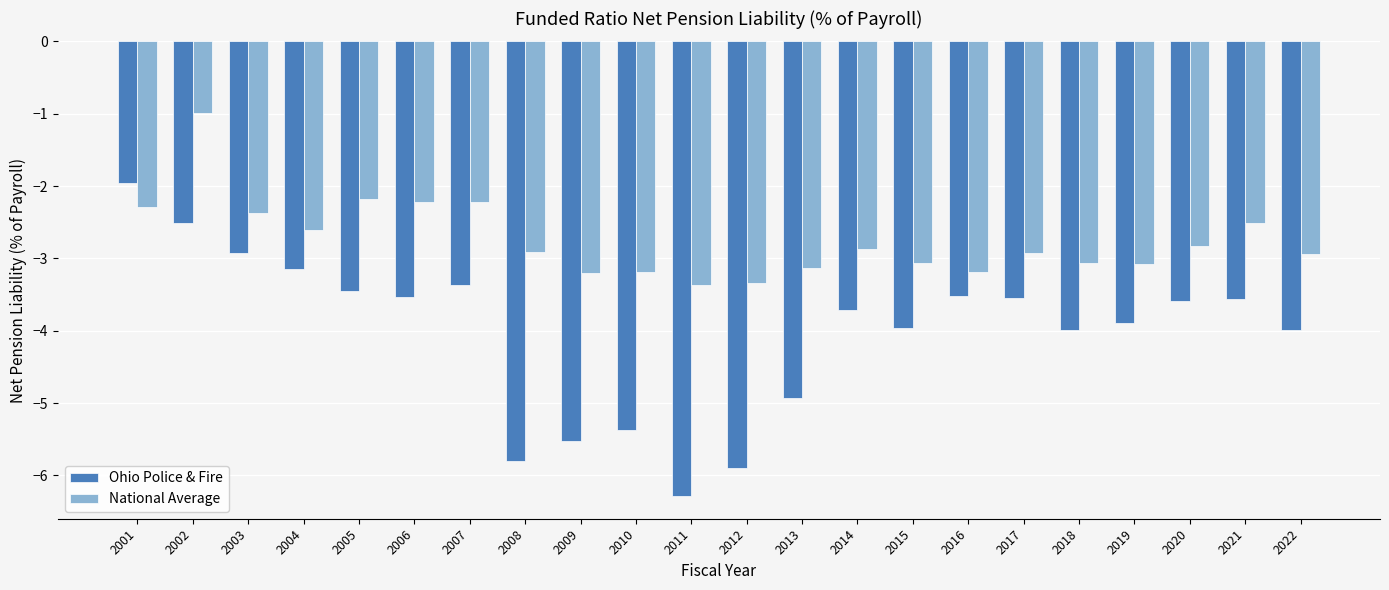

At which label does Ohio Police & Fire reach its minimum?

2011